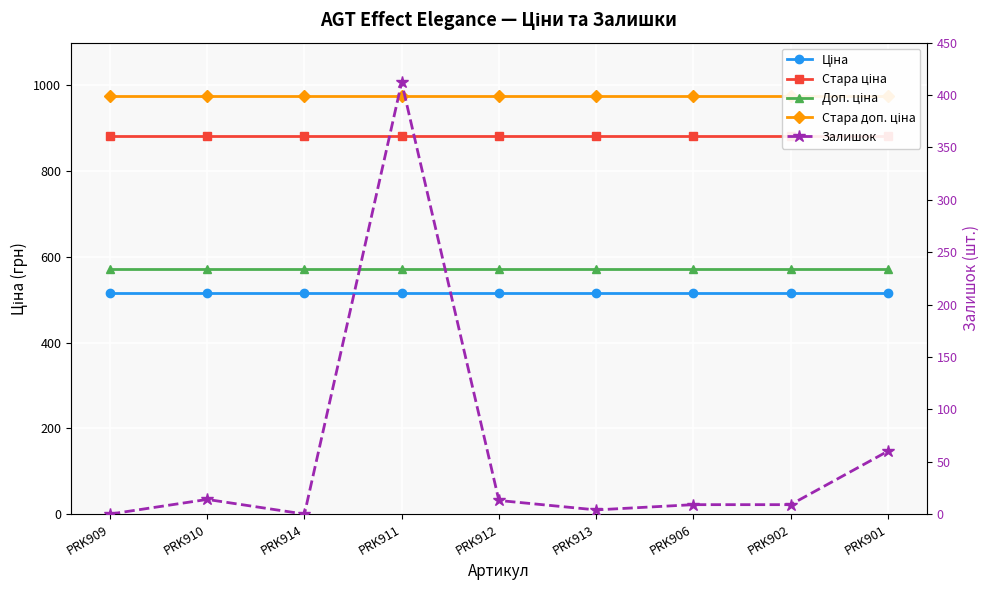

True or false: Ціна and Залишок cross at least once.

False